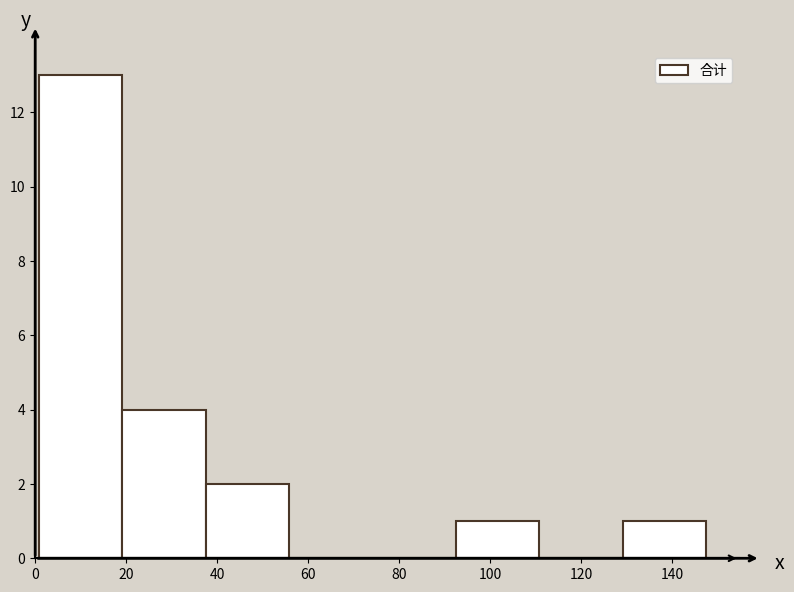

What is the height of the bar covering 92 to 110 on the x-axis? Neither the bar edges nor the heights are printed on the chart, so give them approximately, as read against the axes.

1